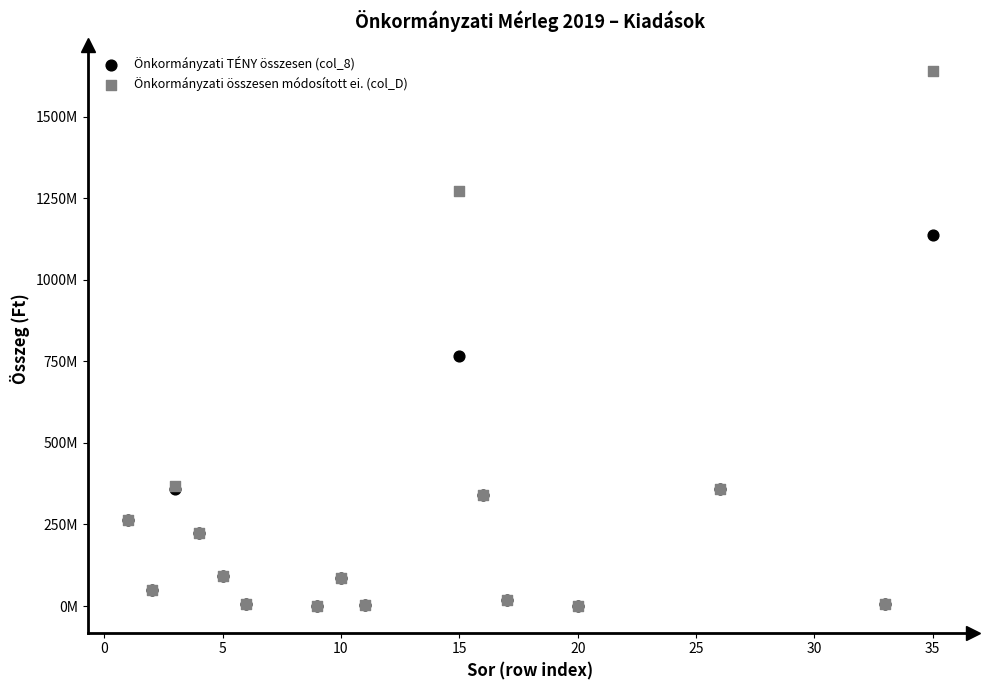

What are all the series names shown in the legend?

Önkormányzati TÉNY összesen (col_8), Önkormányzati összesen módosított ei. (col_D)